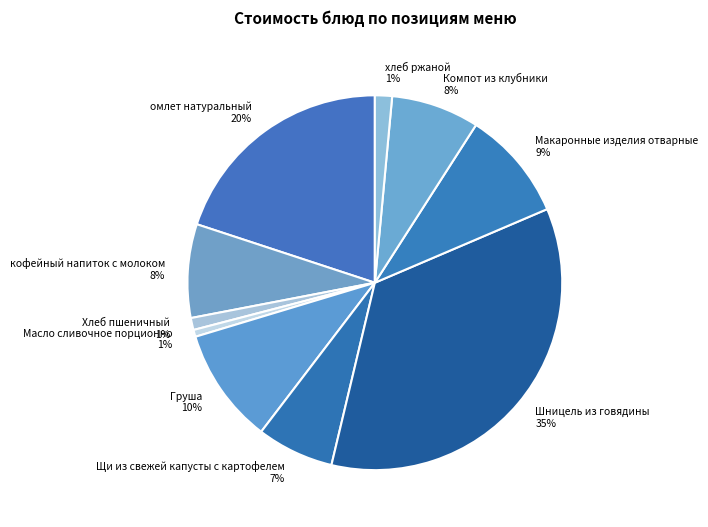

Is there a majority slice in this chart?

No